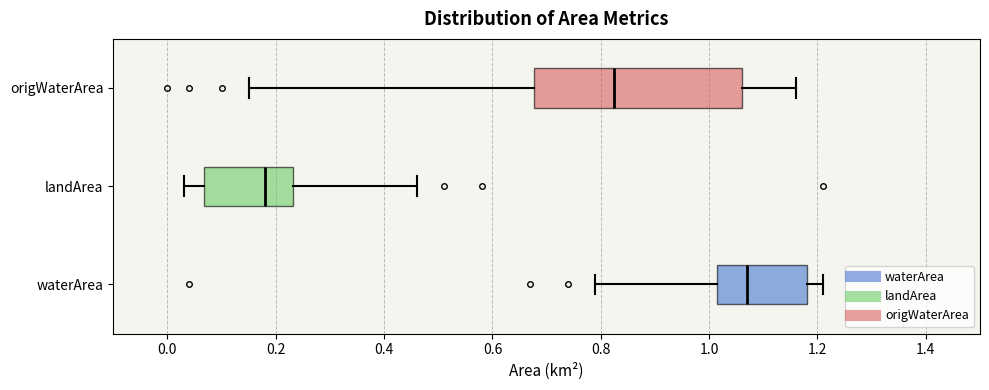

Reading bottom to top, read every box against the x-axis: the position of its median line, the range the box covers, and the ends of its whiskers. The values are not printed on the chart, so give them approximately, as read against the axis.

waterArea: median 1.08, box 1.02 to 1.18, whiskers 0.80 to 1.22
landArea: median 0.18, box 0.06 to 0.24, whiskers 0.04 to 0.46
origWaterArea: median 0.82, box 0.68 to 1.06, whiskers 0.16 to 1.16